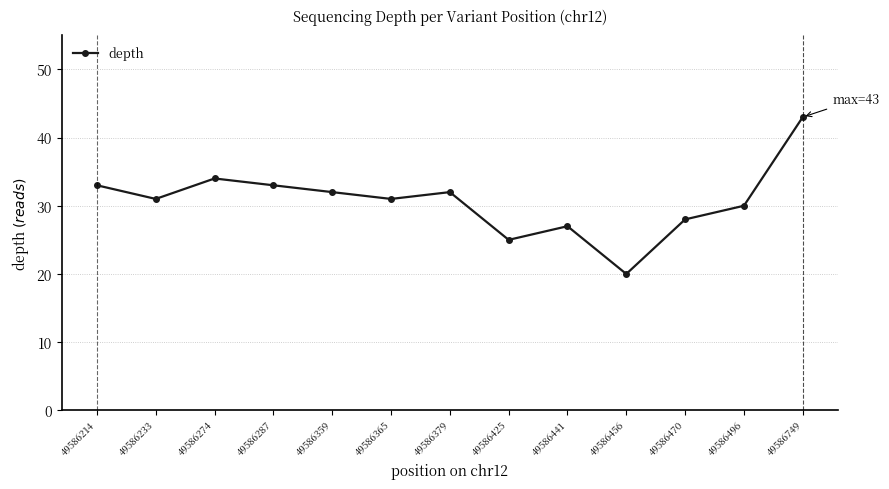

What is the value of the 3rd point from the left?

34